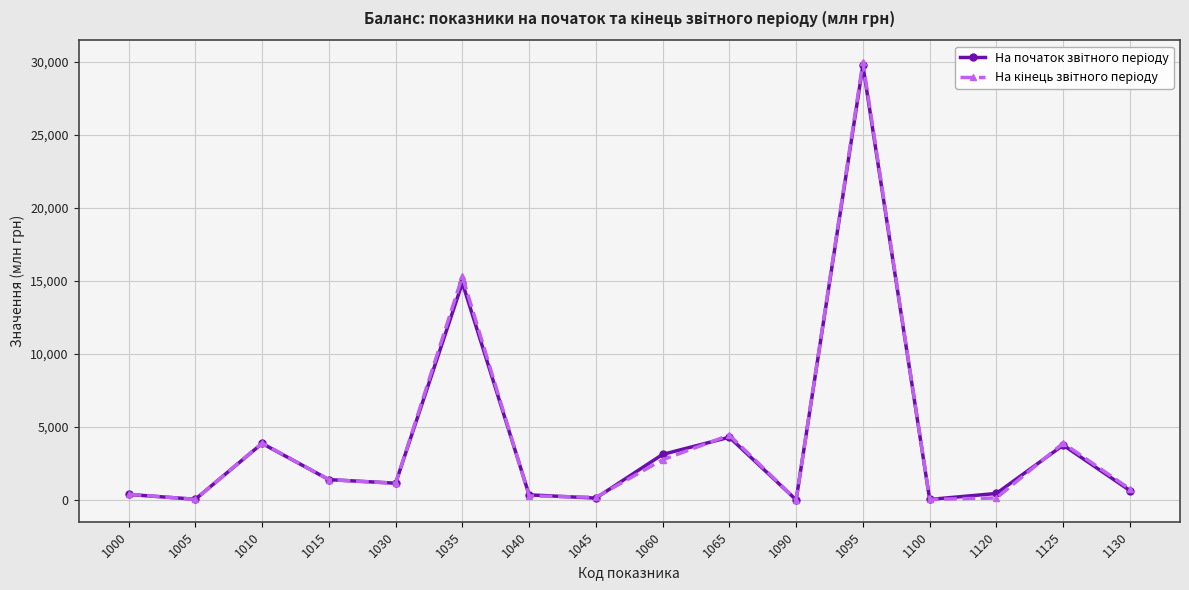

What is the total value across all series at 1010?

7787.7